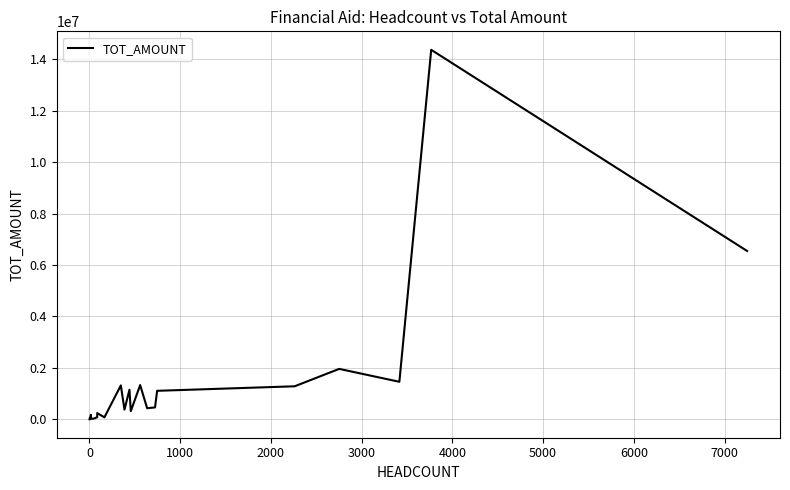

How many interior local peaks (higher than both neighbors) does the data have?

9